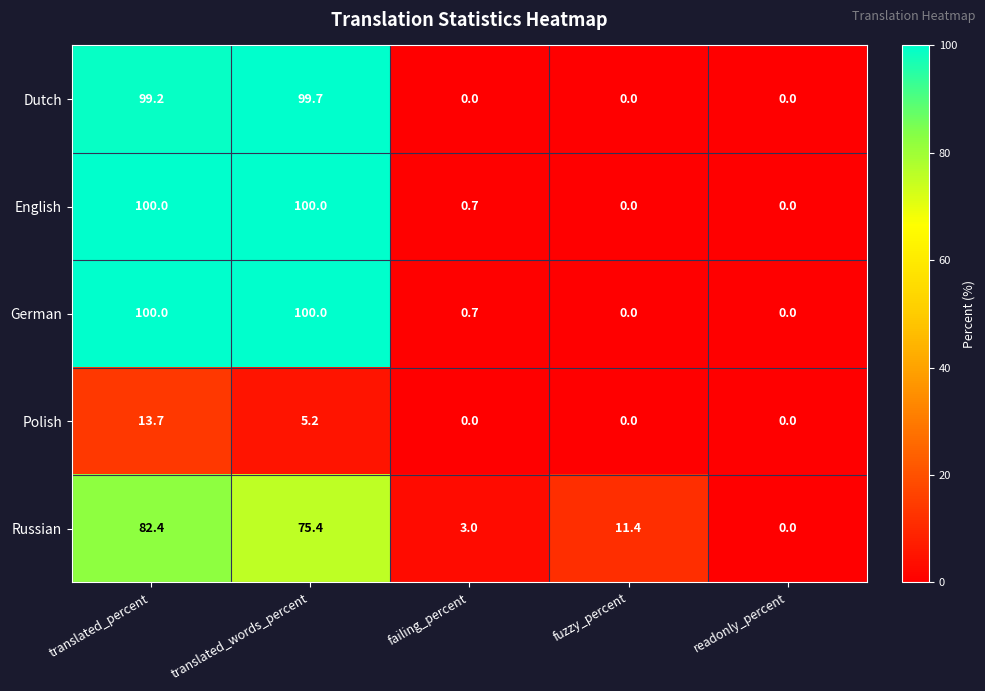

Reading right to left, list all the values displayed in this chart.

Dutch: readonly_percent=0.0	fuzzy_percent=0.0	failing_percent=0.0	translated_words_percent=99.7	translated_percent=99.2
English: readonly_percent=0.0	fuzzy_percent=0.0	failing_percent=0.7	translated_words_percent=100.0	translated_percent=100.0
German: readonly_percent=0.0	fuzzy_percent=0.0	failing_percent=0.7	translated_words_percent=100.0	translated_percent=100.0
Polish: readonly_percent=0.0	fuzzy_percent=0.0	failing_percent=0.0	translated_words_percent=5.2	translated_percent=13.7
Russian: readonly_percent=0.0	fuzzy_percent=11.4	failing_percent=3.0	translated_words_percent=75.4	translated_percent=82.4